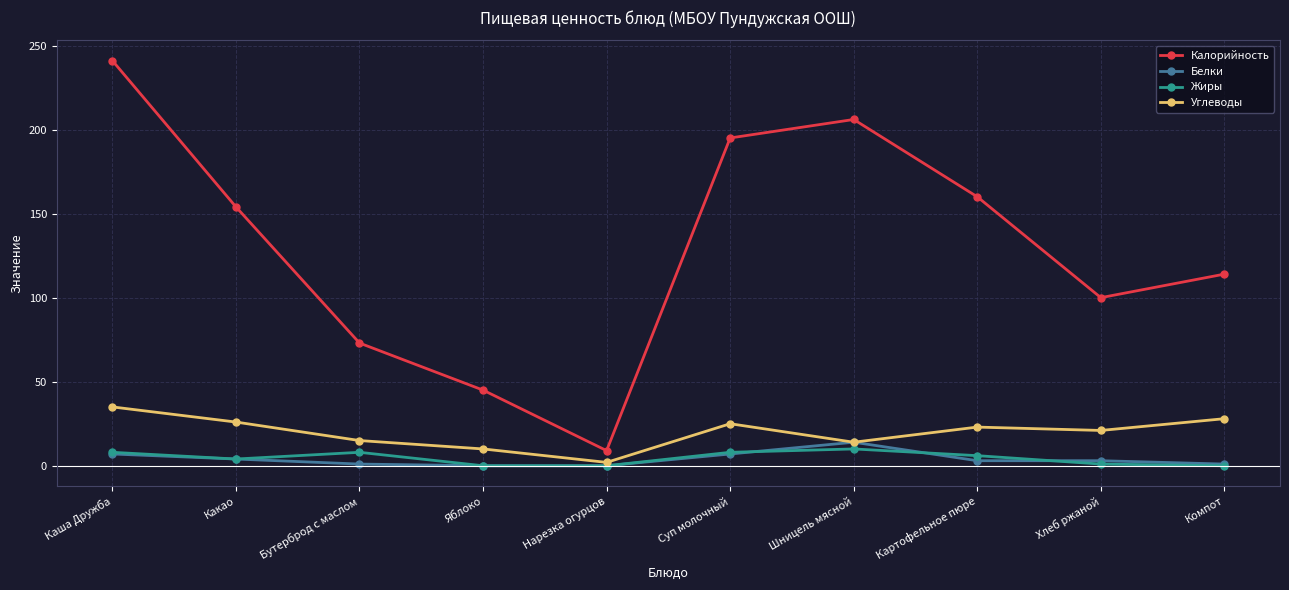

What is the difference between the second highest and second lowest values in the Жиры series?

8